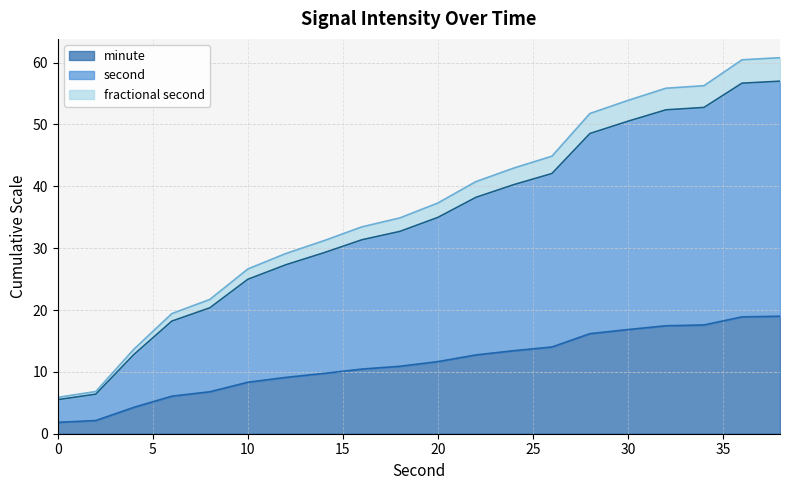

What is the maximum value for minute?

19.0